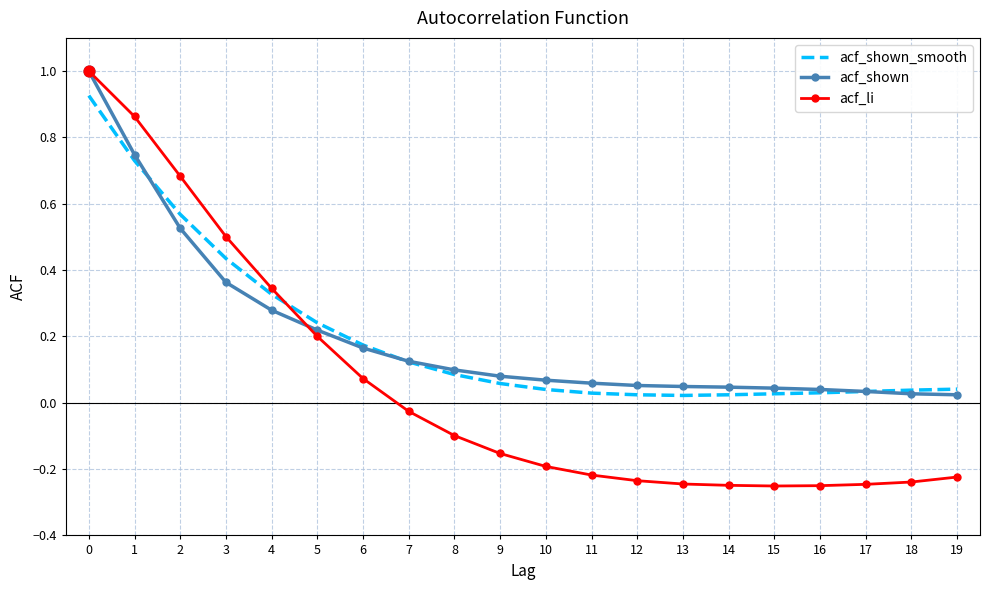

Between 8 and 11, which series saw the biggest shift?

acf_li